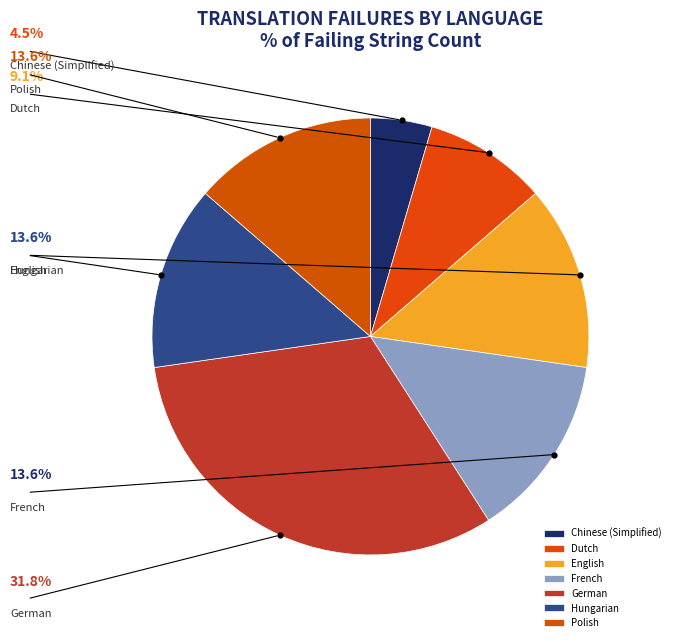

True or false: Chinese (Simplified) accounts for 5% of the total.

True